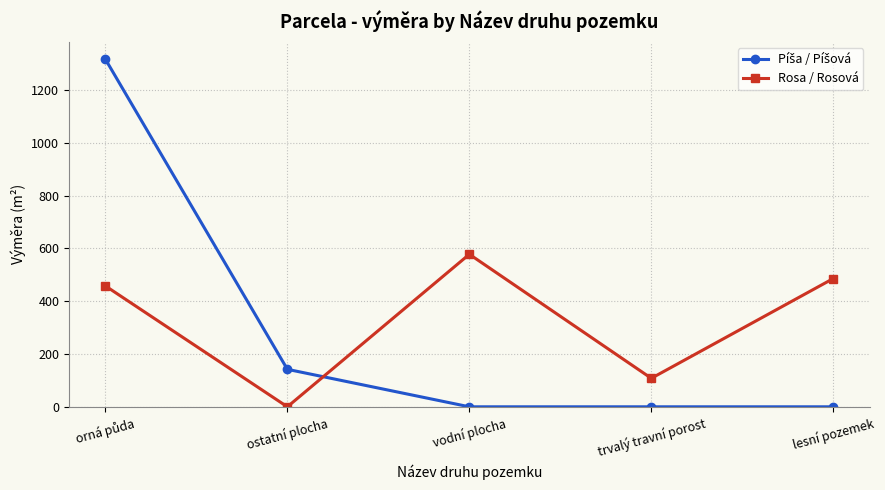

Which category has the highest value in the Rosa / Rosová series?

vodní plocha